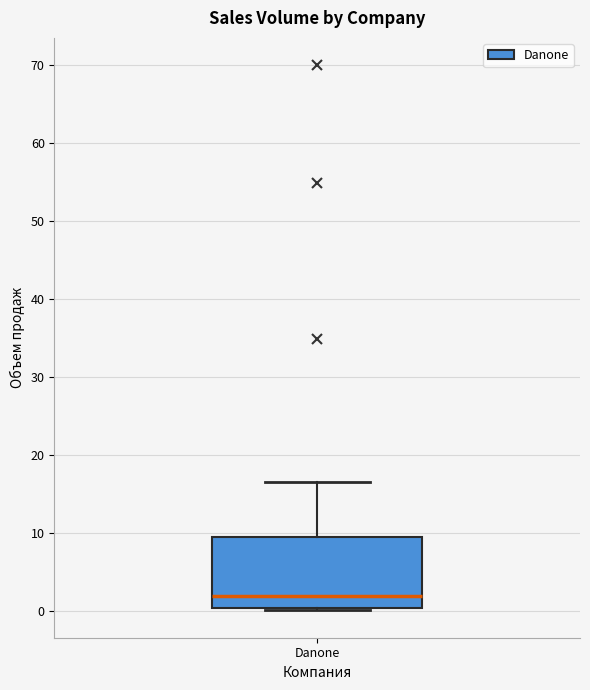

Where does the upper whisker of the box for Danone end on the y-axis? The values are not printed on the chart, so give them approximately, as read against the axis.

16